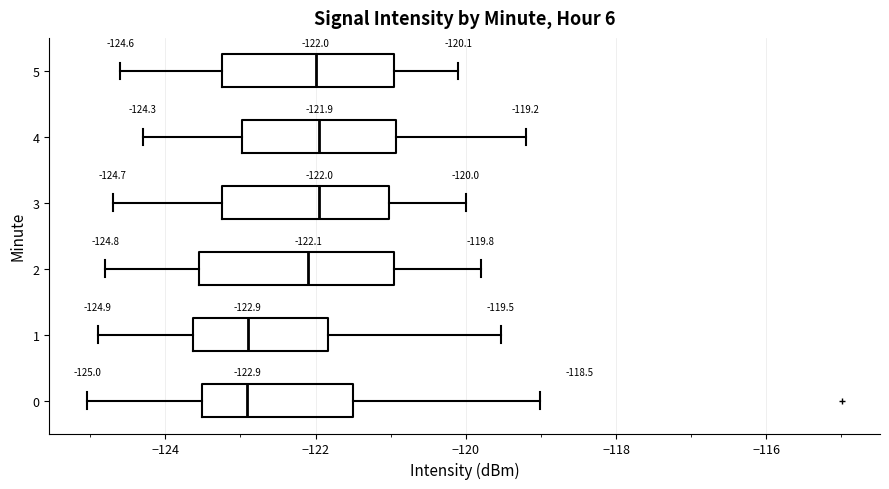

Comparing the boxes themselves (not the whiskers), which one is the widest?

2